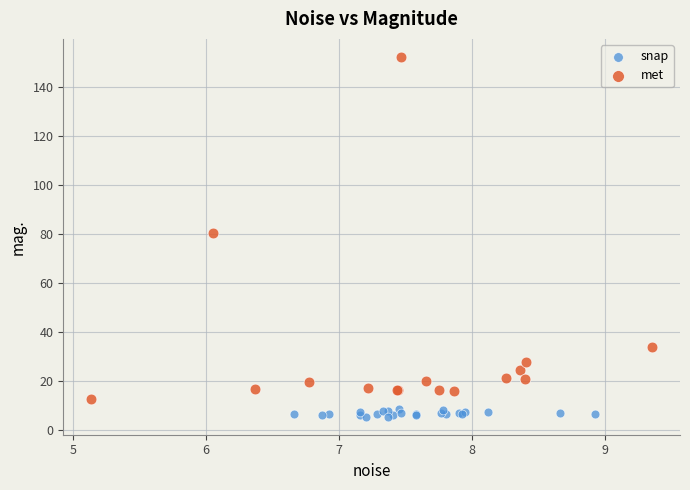

Which series reaches the minimum Y coordinate?

snap